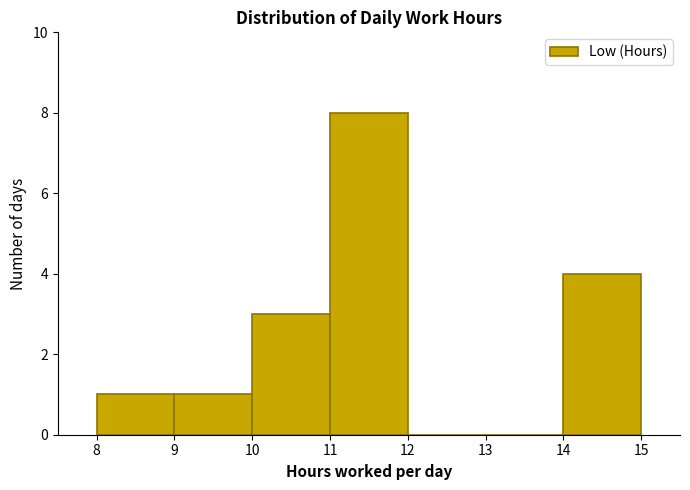

Which range on the x-axis has the tallest bar?

11 to 12